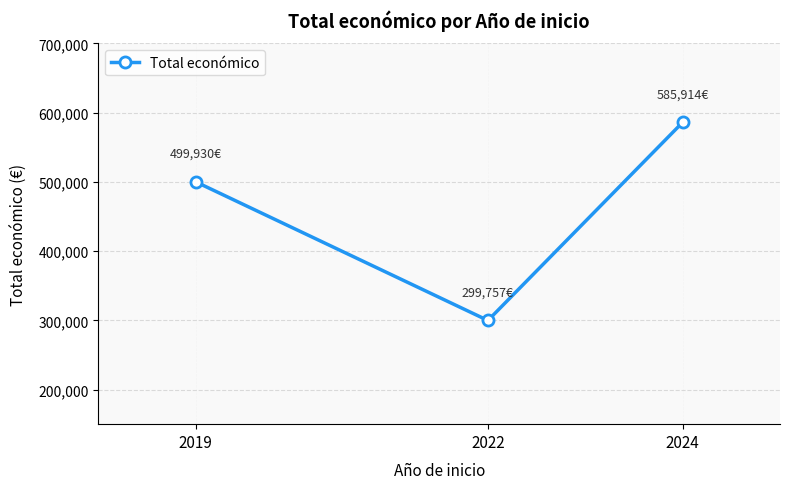

Does the chart display data point markers on the line(s)?

Yes